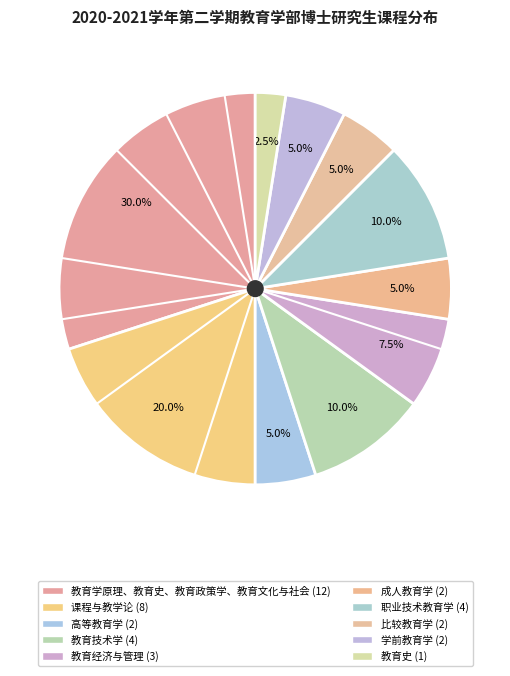

How many segments does this pie chart have?

10